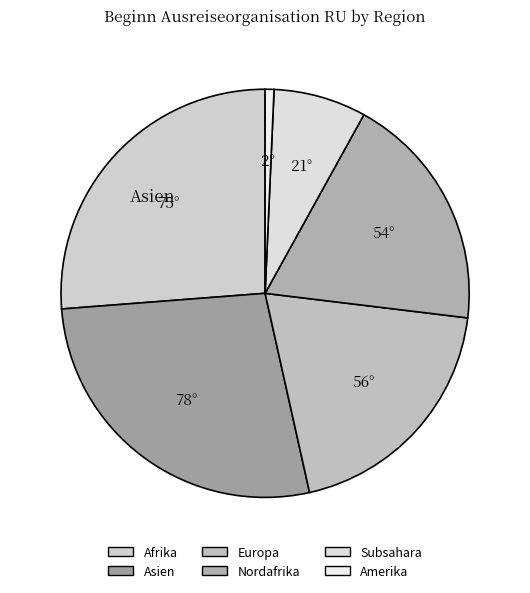

What percentage is NOT represented by Nordafrika?

81.1%